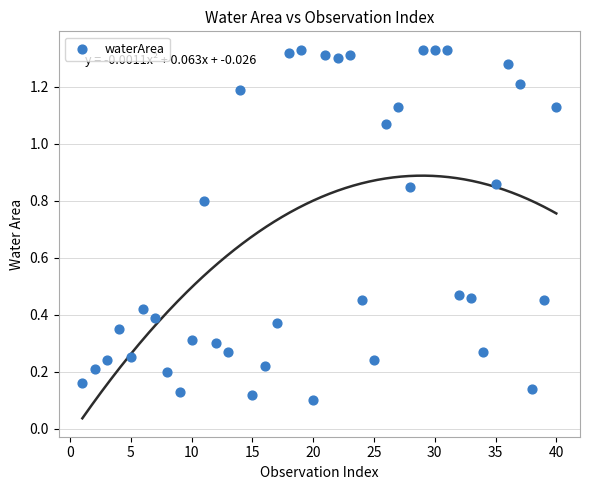

What is the range of X values (max minus min)?

39.0